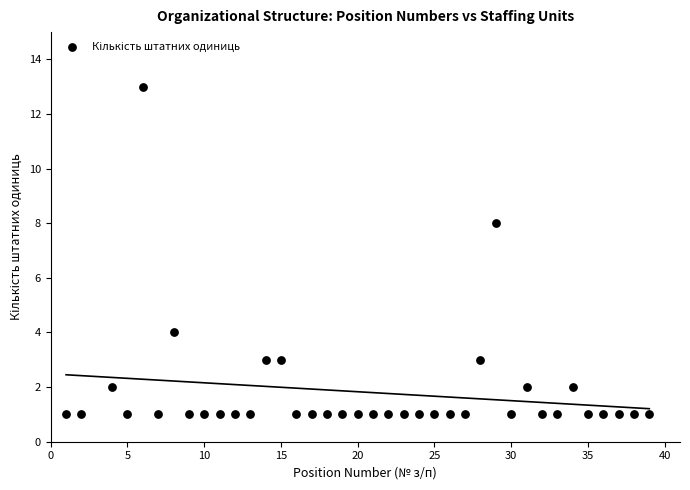

What is the range of Y values (max minus min)?

12